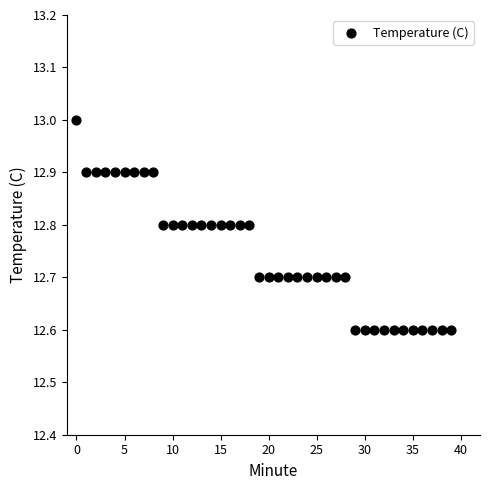

What is the range of Y values (max minus min)?

0.4